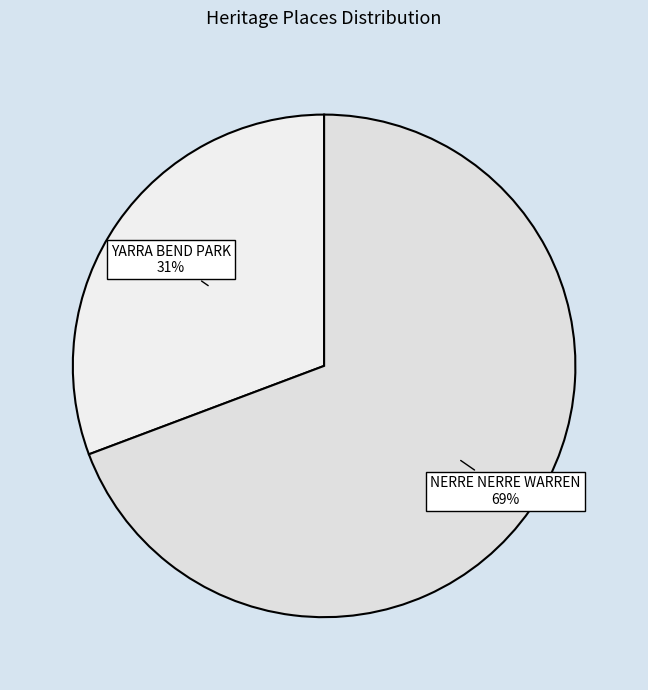

Is it true that NERRE NERRE WARREN is 69% of the pie?

True